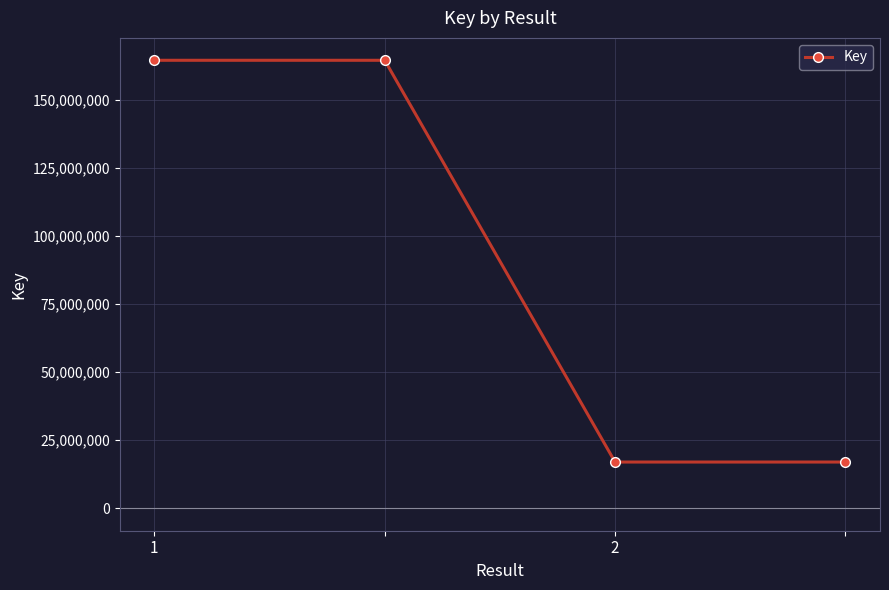

Reading right to left, transcribe all the data shown in this chart.

16989612	16989612	164451313	164451313